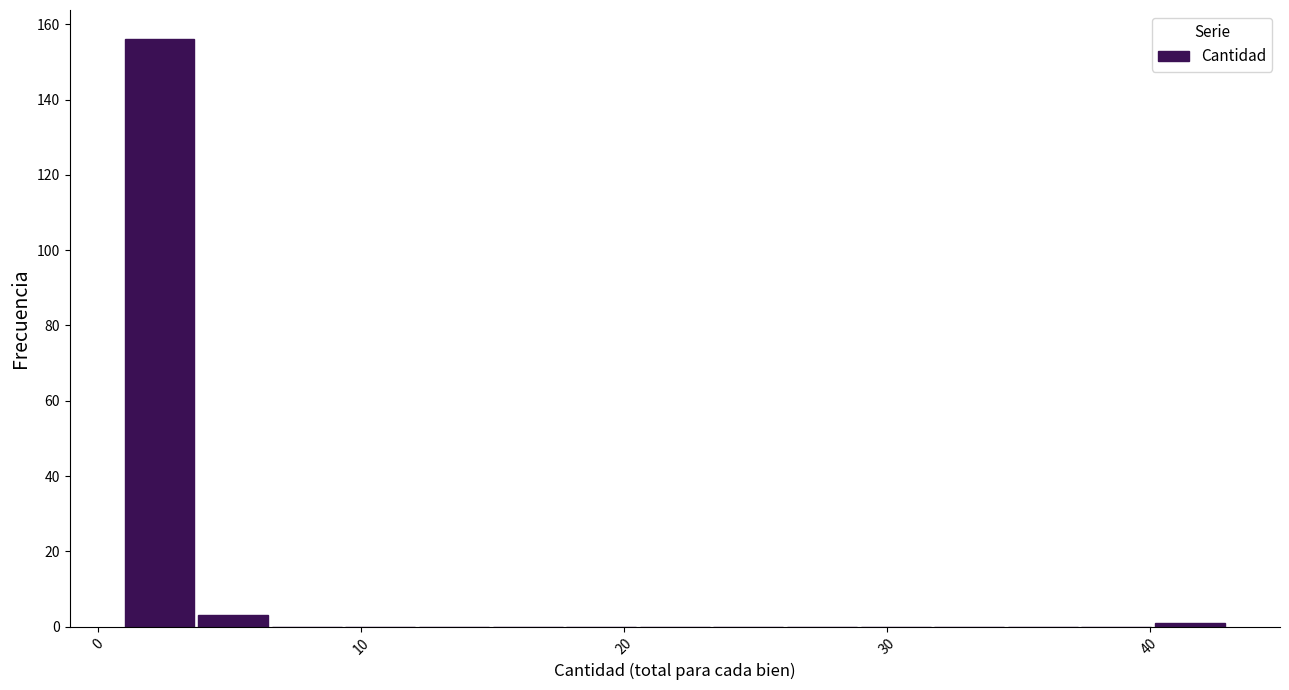

Around what value on the x-axis is the tallest bar? Give the approximate position of its centre, as read against the axis.

2